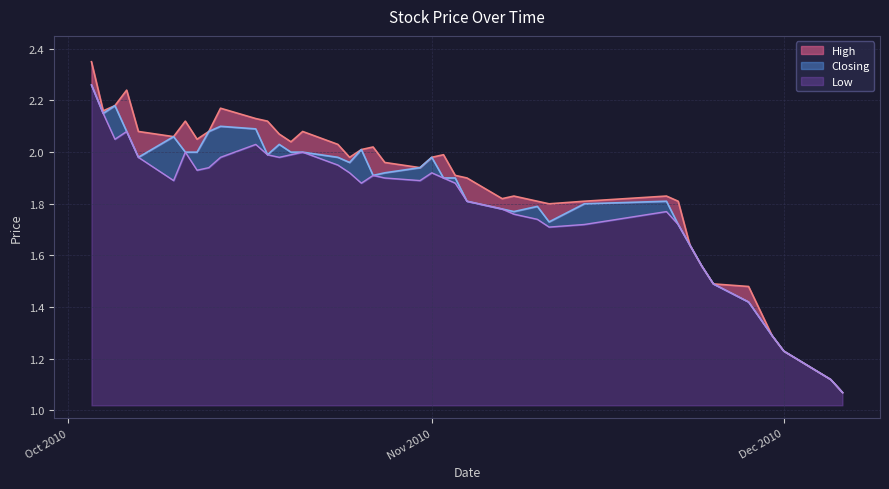

Rank the categories by High value from highest to lowest.

03/10/2010, 06/10/2010, 05/10/2010, 14/10/2010, 04/10/2010, 17/10/2010, 11/10/2010, 18/10/2010, 07/10/2010, 13/10/2010, 21/10/2010, 19/10/2010, 10/10/2010, 12/10/2010, 20/10/2010, 24/10/2010, 27/10/2010, 26/10/2010, 02/11/2010, 25/10/2010, 01/11/2010, 28/10/2010, 31/10/2010, 03/11/2010, 04/11/2010, 08/11/2010, 21/11/2010, 07/11/2010, 10/11/2010, 14/11/2010, 22/11/2010, 11/11/2010, 23/11/2010, 24/11/2010, 25/11/2010, 28/11/2010, 30/11/2010, 01/12/2010, 05/12/2010, 06/12/2010